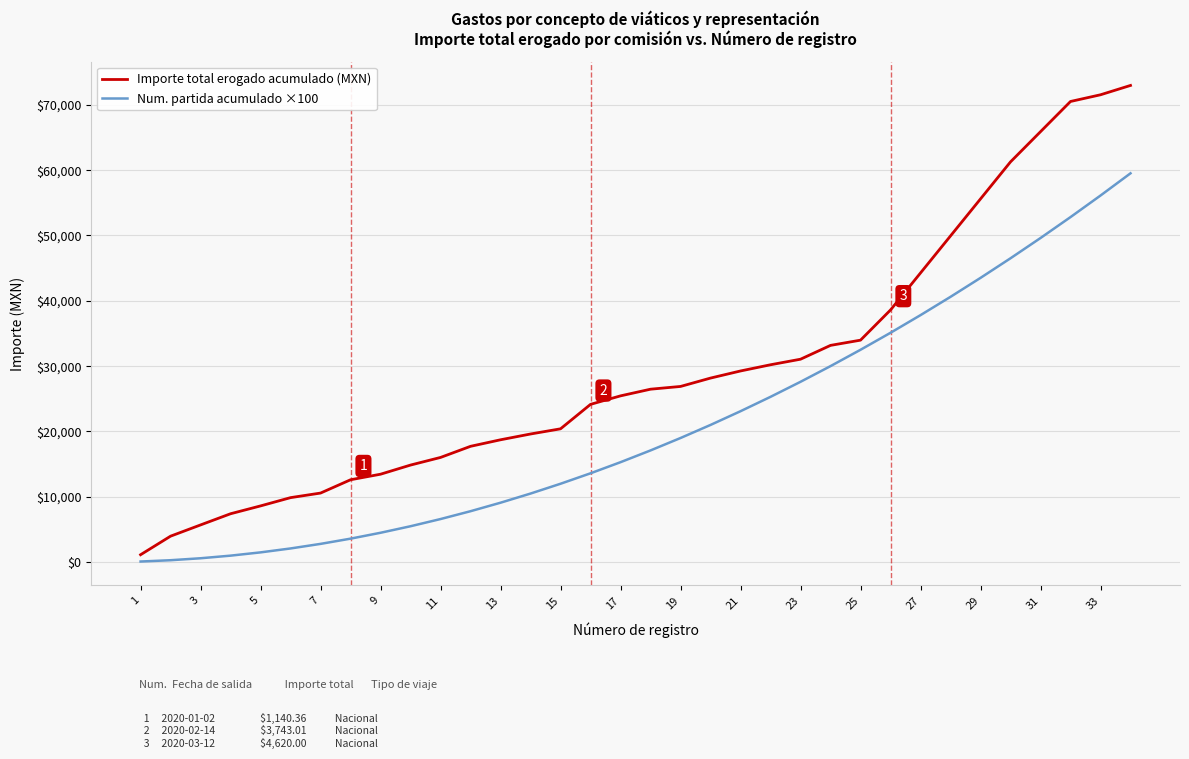

Which series has the largest range (max minus min)?

Importe total erogado acumulado (MXN)